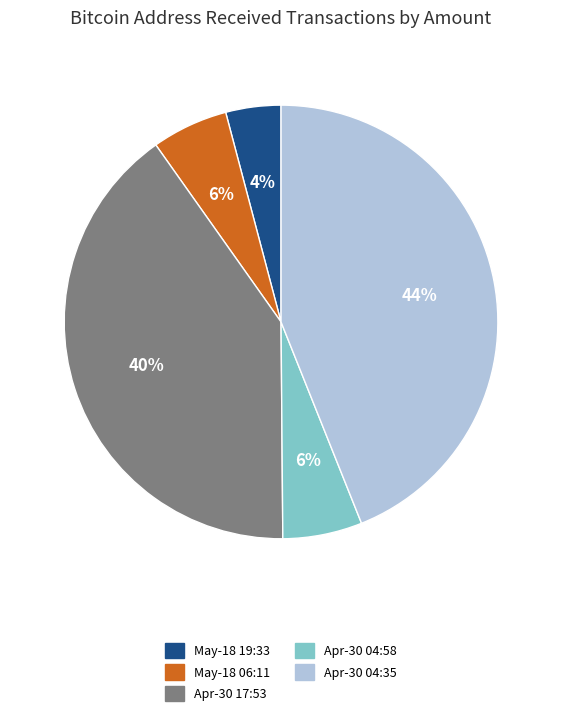

Does any single category account for the majority?

No